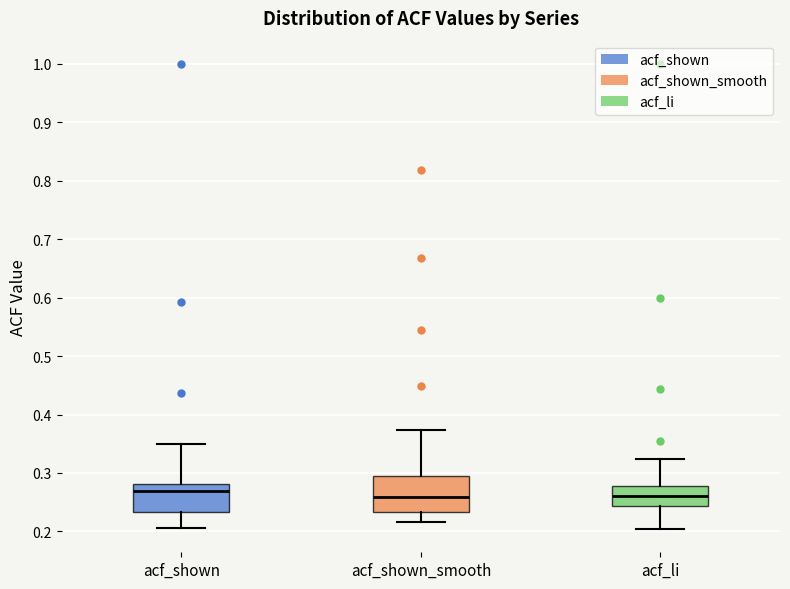

Where does the lower whisker of the box for acf_shown_smooth end on the y-axis? The values are not printed on the chart, so give them approximately, as read against the axis.

0.22